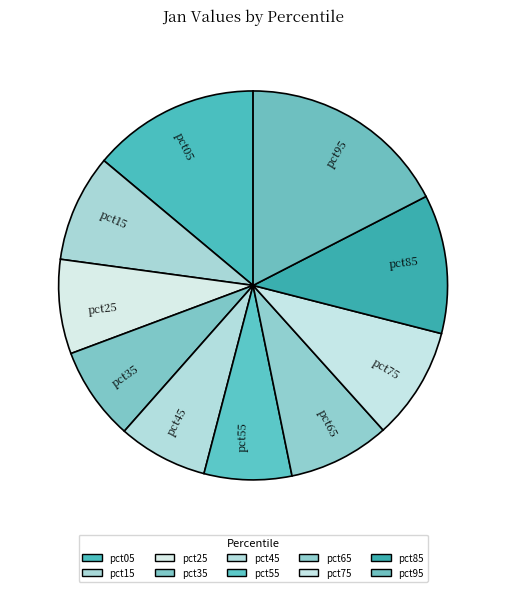

Do pct85 and pct55 together represent more than half of the pie?

No